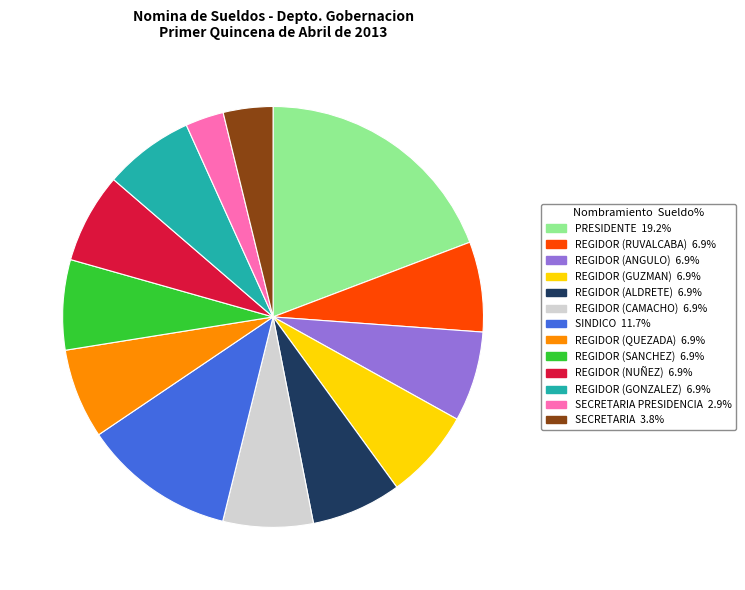

Does any single category account for the majority?

No